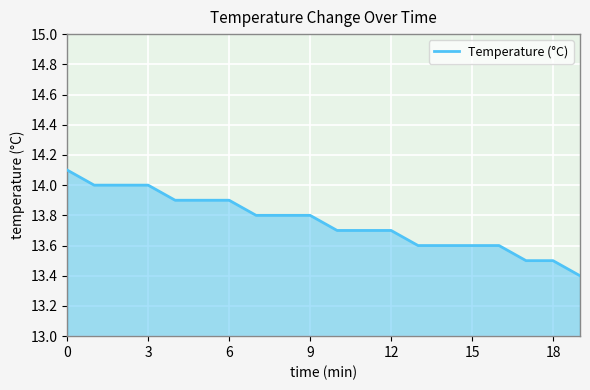

What is the average value?

13.8